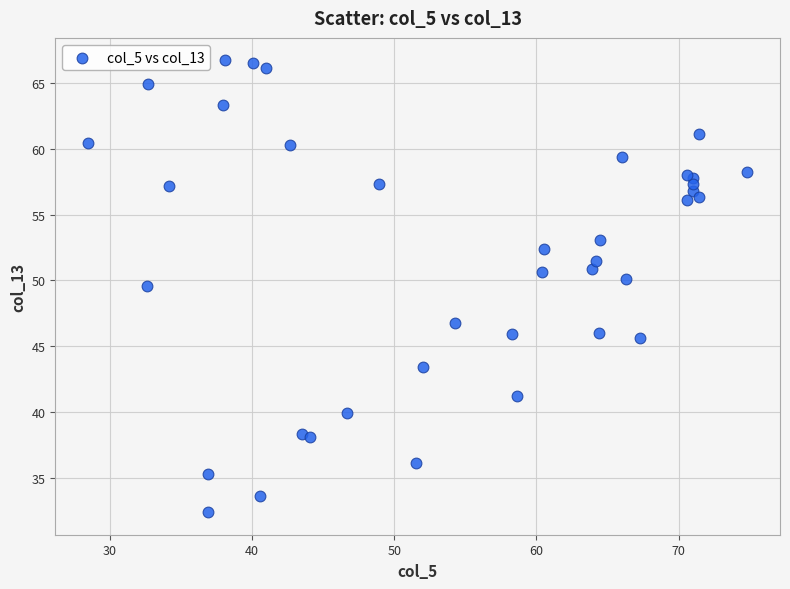

What Y value in the scatter plot is closest to 49?

49.6